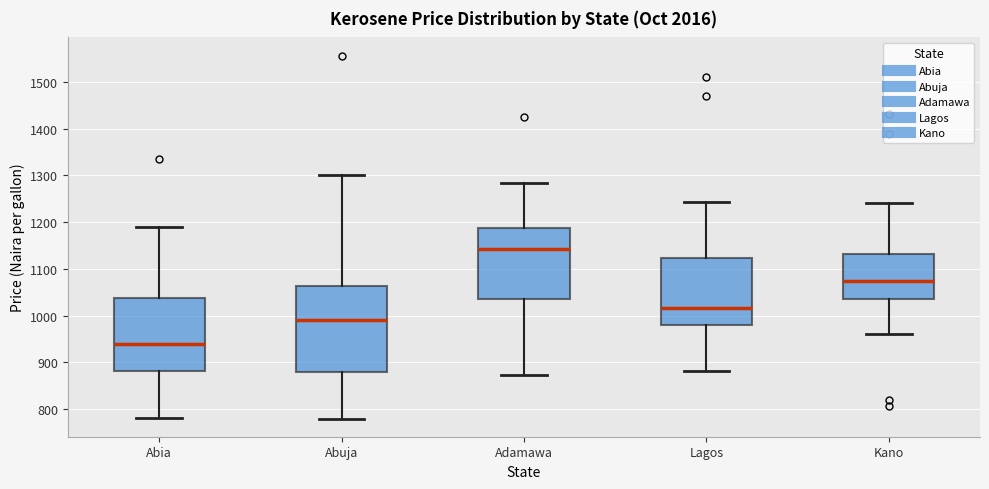

Where does the lower whisker of the box for Kano end on the y-axis? The values are not printed on the chart, so give them approximately, as read against the axis.

960